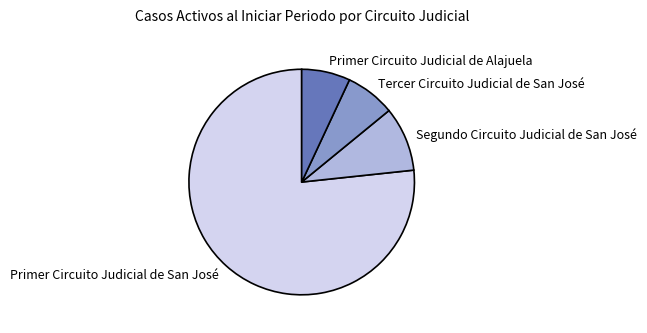

Which category has the biggest portion of the pie?

Primer Circuito Judicial de San José